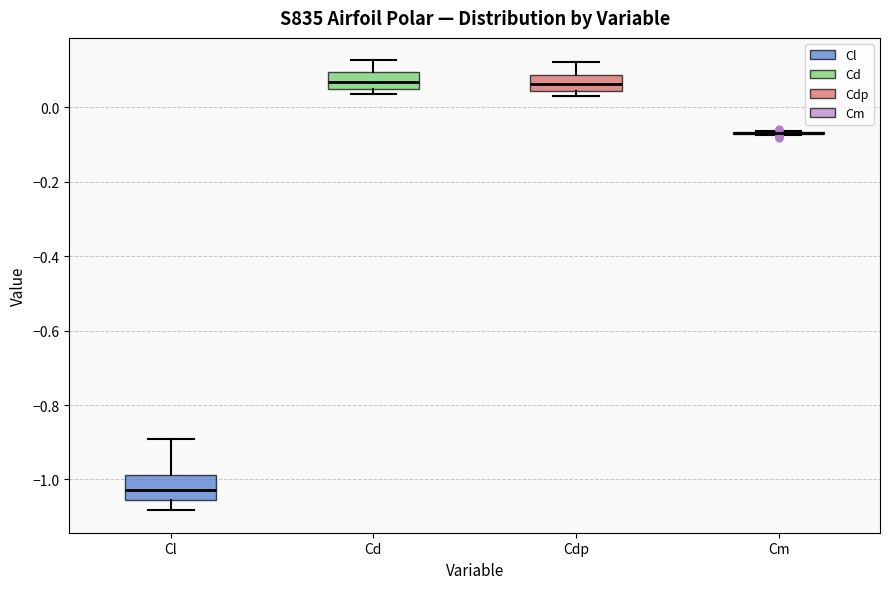

Reading left to right, read every box against the y-axis: the position of its median line, the range the box covers, and the ends of its whiskers. The values are not printed on the chart, so give them approximately, as read against the axis.

Cl: median -1.02, box -1.06 to -0.98, whiskers -1.08 to -0.90
Cd: median 0.06 (inside the box), box 0.06 to 0.10, whiskers 0.04 to 0.12
Cdp: median 0.06, box 0.04 to 0.08, whiskers 0.02 to 0.12
Cm: box collapsed to a line at -0.06, whiskers -0.08 to -0.06